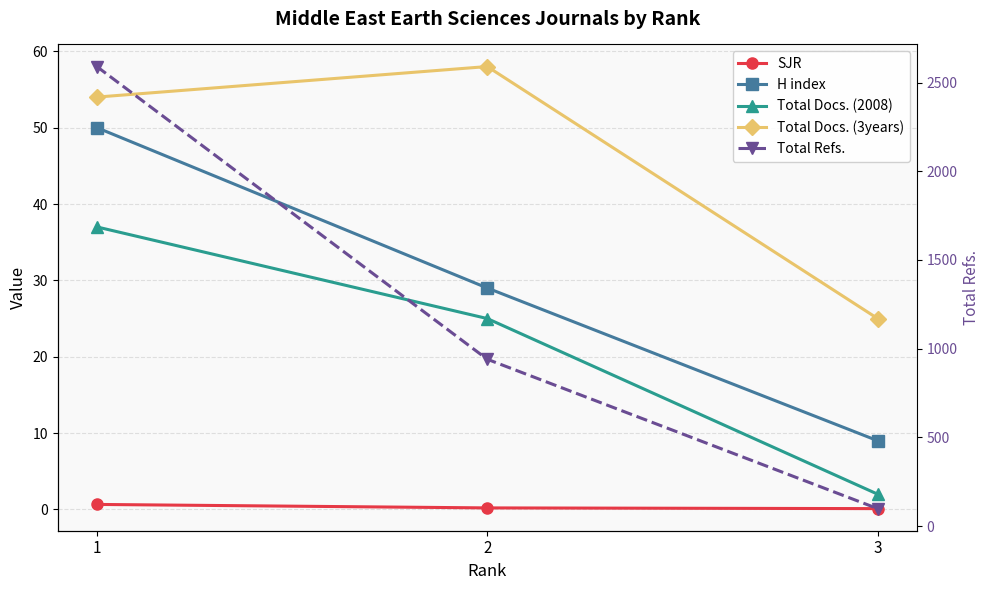

Reading left to right, transcribe all the data shown in this chart.

SJR: 0.7	0.2	0.1
H index: 50.0	29.0	9.0
Total Docs. (2008): 37.0	25.0	2.0
Total Docs. (3years): 54.0	58.0	25.0
Total Refs.: 2590.0	940.0	98.0